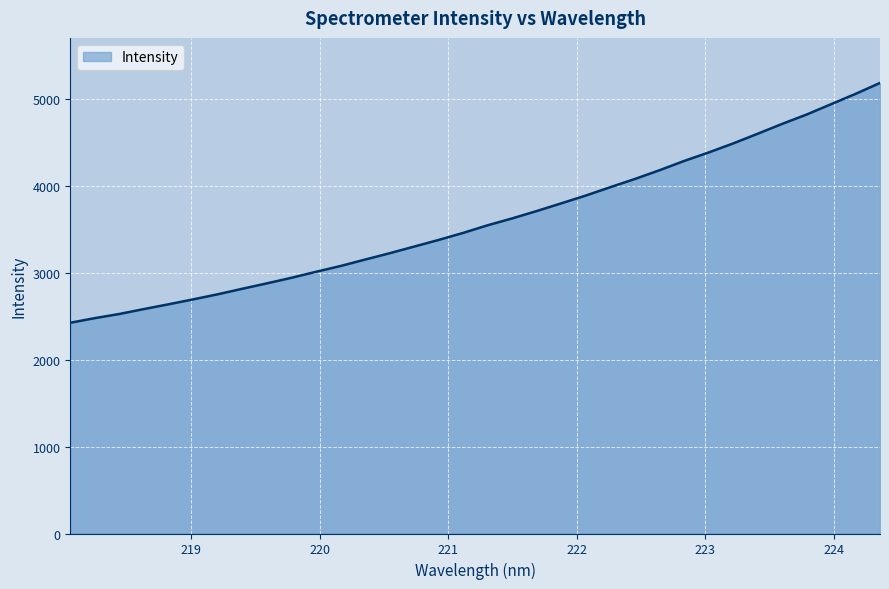

What is the minimum value shown in the chart?

2424.2